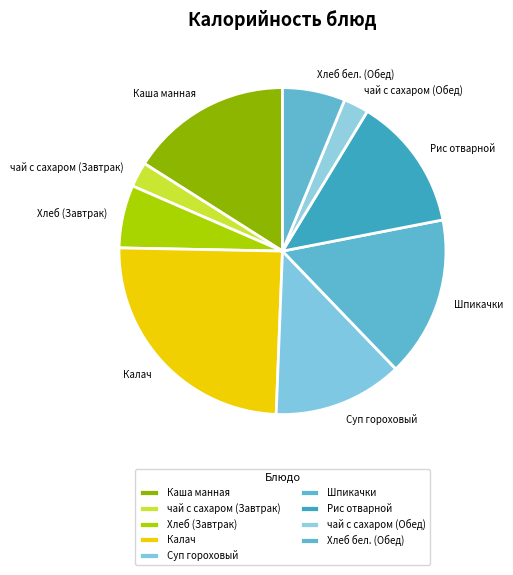

Approximately how many times larger is the value at чай с сахаром (Обед) compared to Шпикачки?

0.2